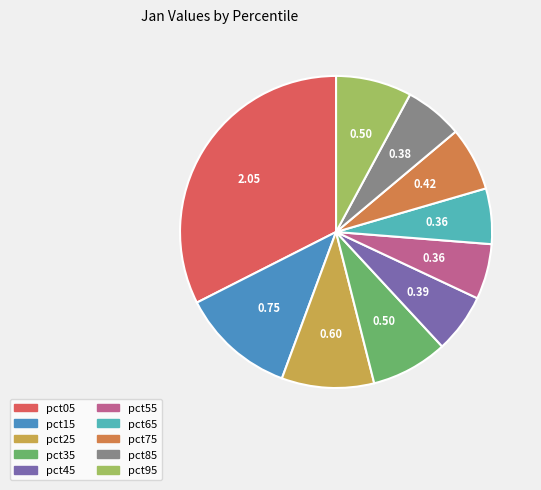

Does pct55 account for over 50% of the chart?

No